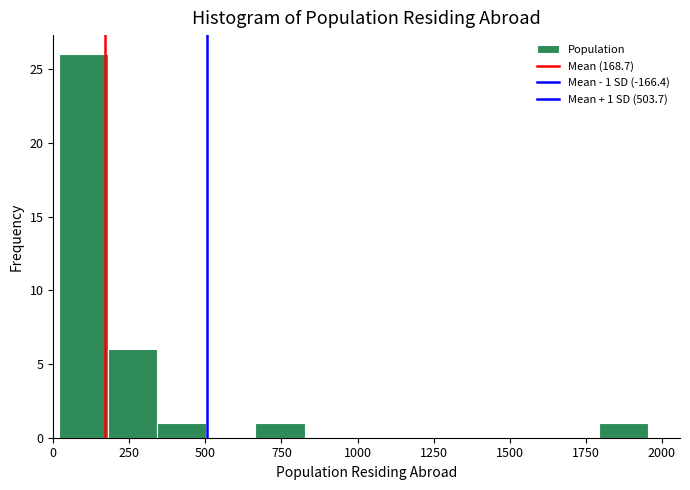

Read against the x-axis, roughly where is the centre of the tallest bar?

100